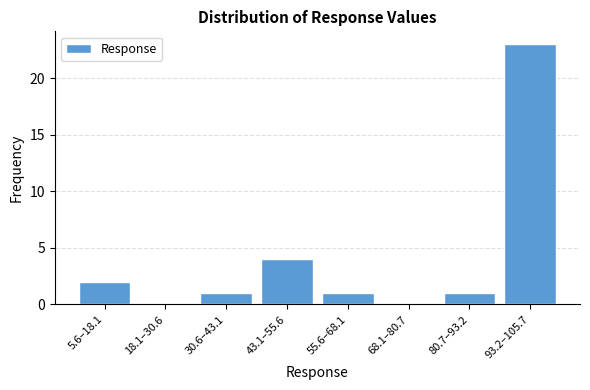

Reading left to right, transcribe all the data shown in this chart.

5.6–18.1=2	18.1–30.6=0	30.6–43.1=1	43.1–55.6=4	55.6–68.1=1	68.1–80.7=0	80.7–93.2=1	93.2–105.7=23